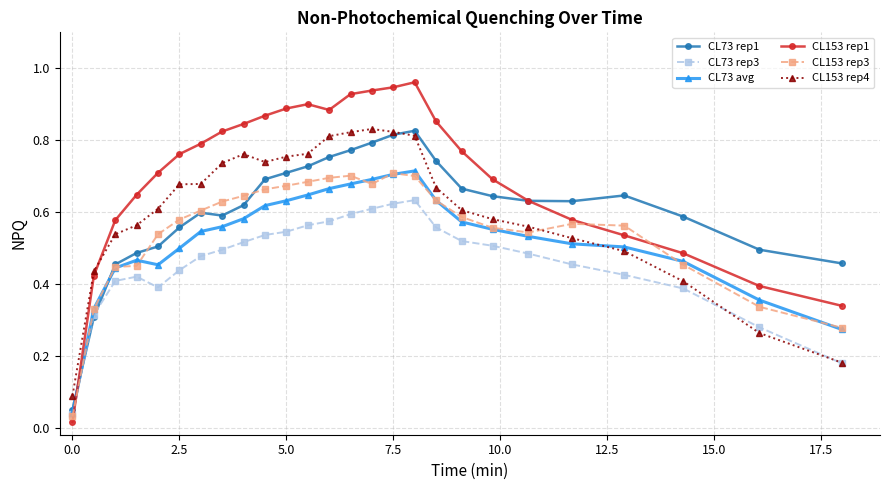

How many lines are shown in the chart?

6